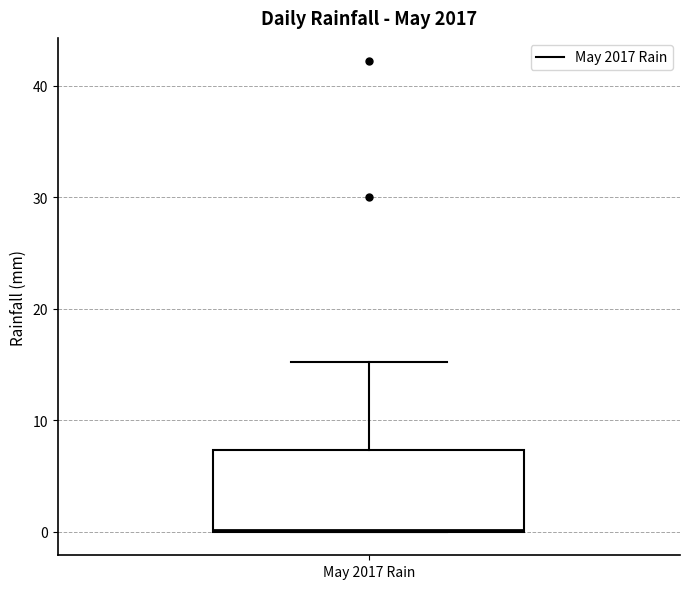

Where is the upper edge of the box for May 2017 Rain on the y-axis? The values are not printed on the chart, so give them approximately, as read against the axis.

7